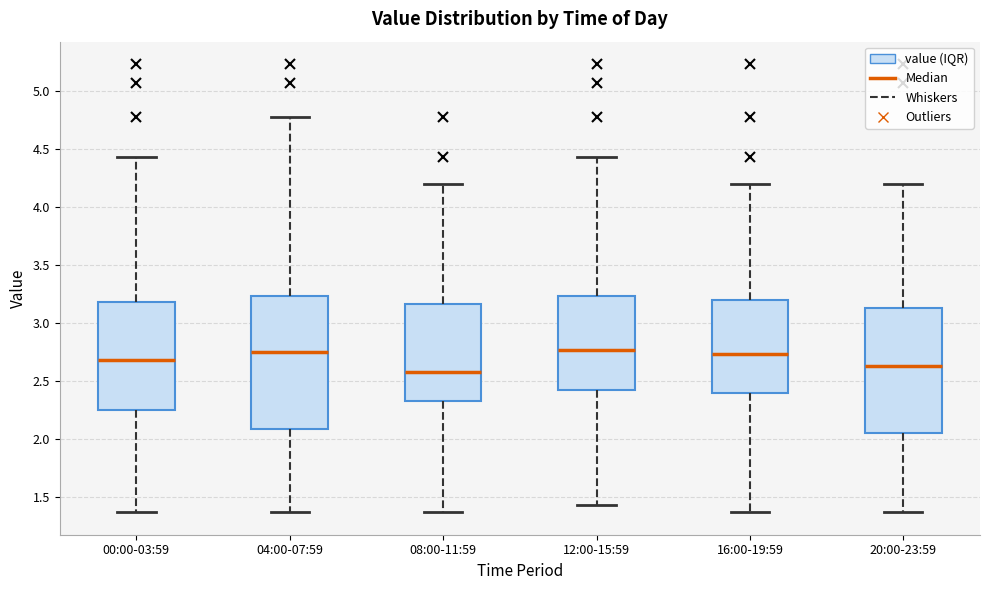

Where does the upper whisker of the box for 12:00-15:59 end on the y-axis? The values are not printed on the chart, so give them approximately, as read against the axis.

4.45